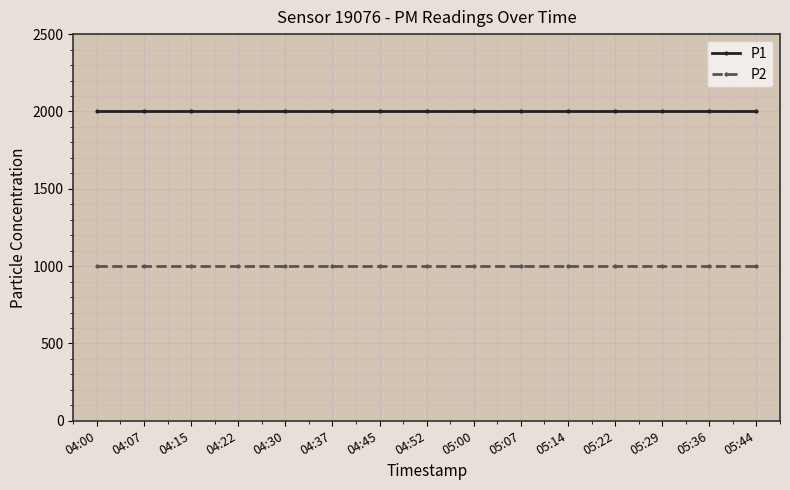

Is the value of P2 at 04:07 greater than the value of P1 at 04:52?

No